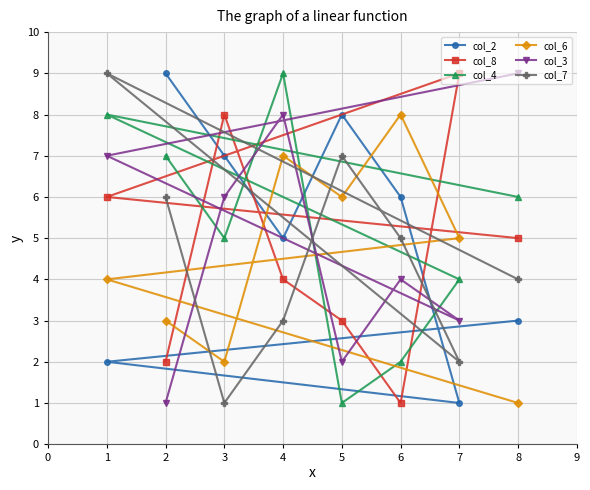

What are all the series names shown in the legend?

col_2, col_8, col_4, col_6, col_3, col_7